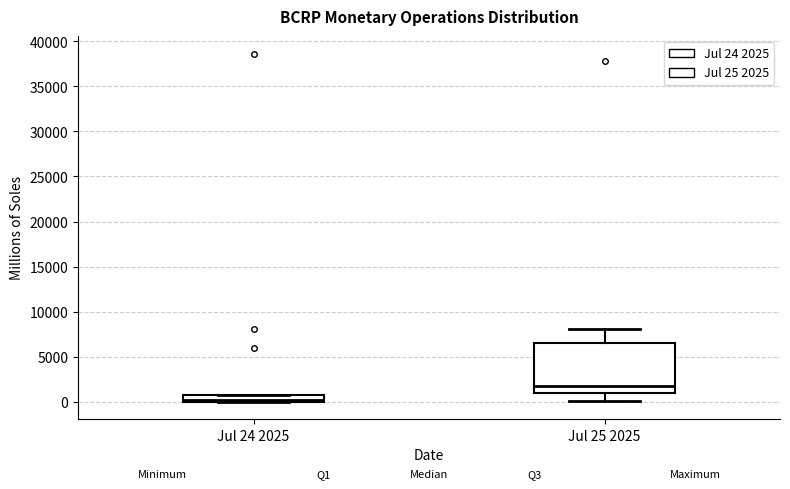

Where is the upper edge of the box for Jul 24 2025 on the y-axis? The values are not printed on the chart, so give them approximately, as read against the axis.

500